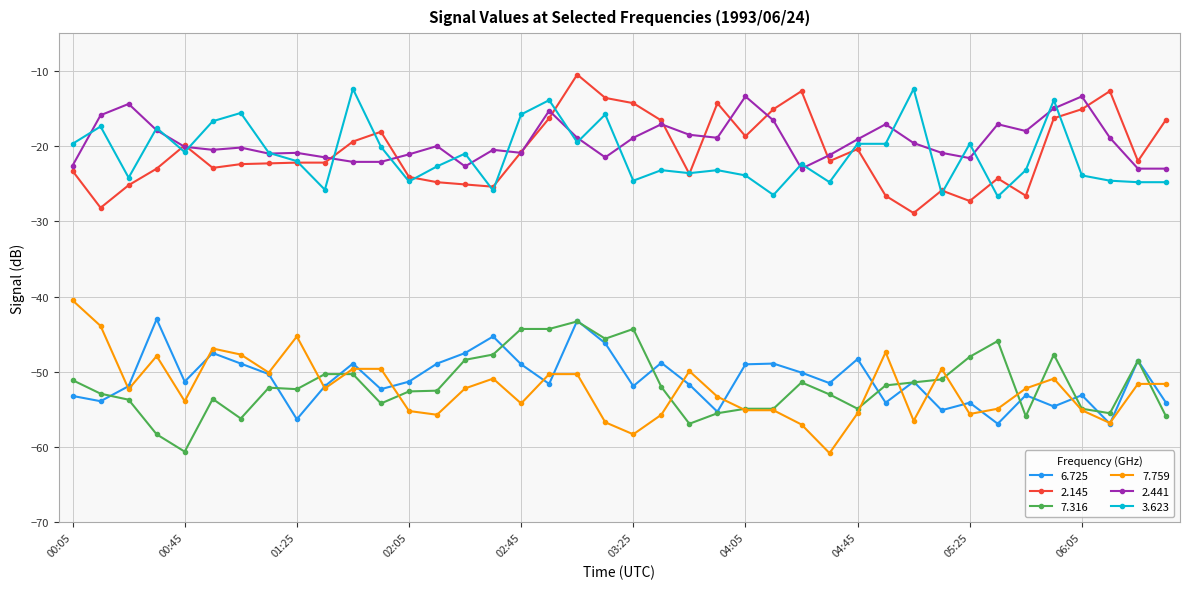

Which series has the widest spread of values?

7.759